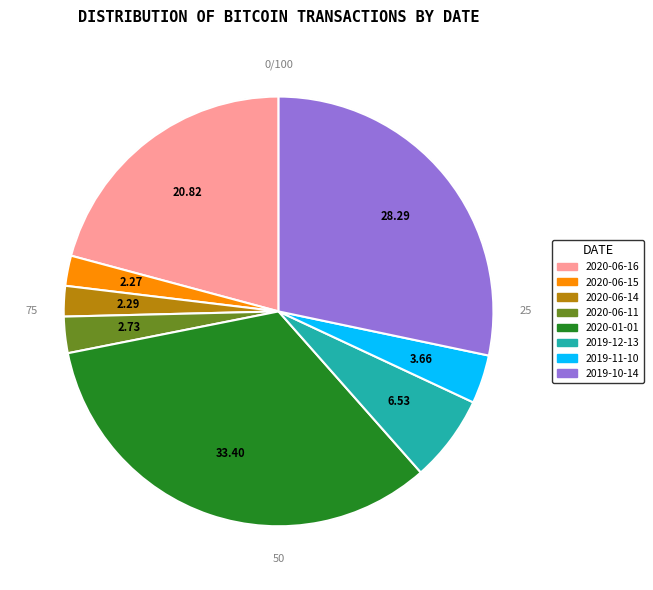

True or false: 2020-06-16 accounts for 34% of the total.

False